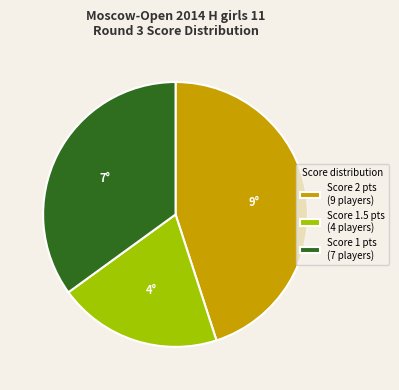

How many segments does this pie chart have?

3